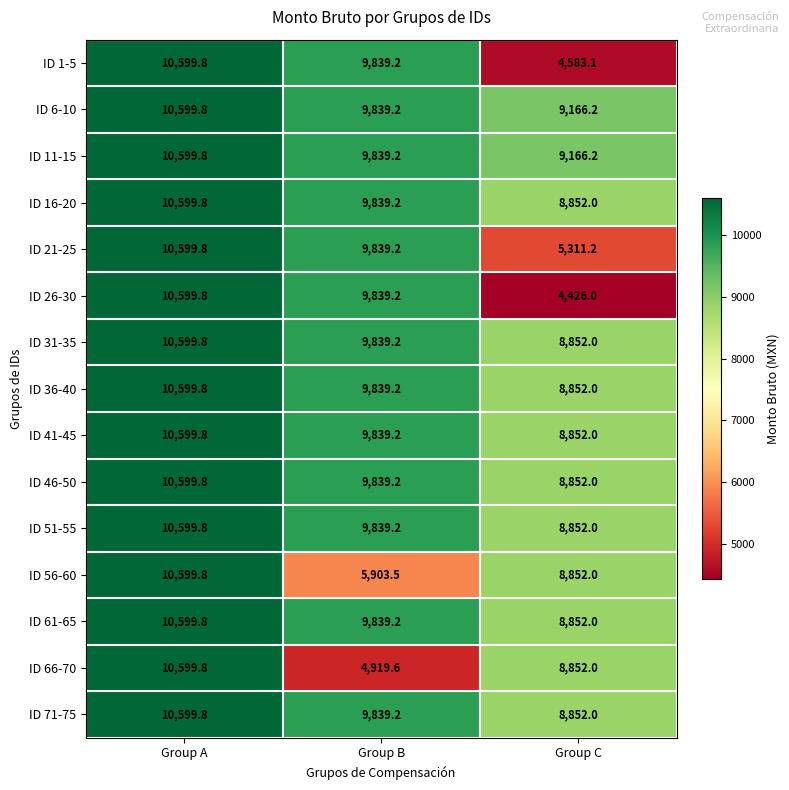

The ID 11-15 series shows 9166.2 at Group C. True or false?

True